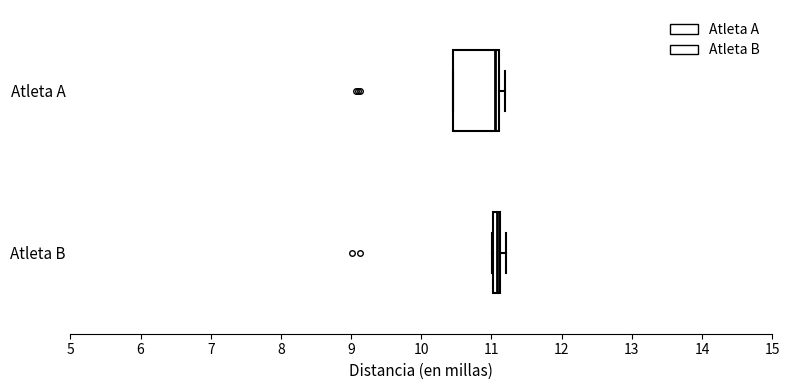

Which box is the widest, from its left edge to its right edge?

Atleta A